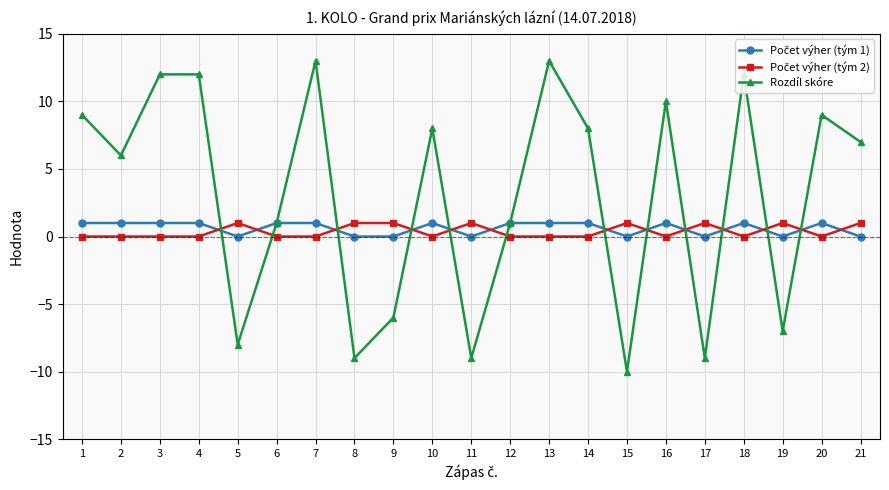

What is the value of the Rozdíl skóre point at the 9th from the left?

-6